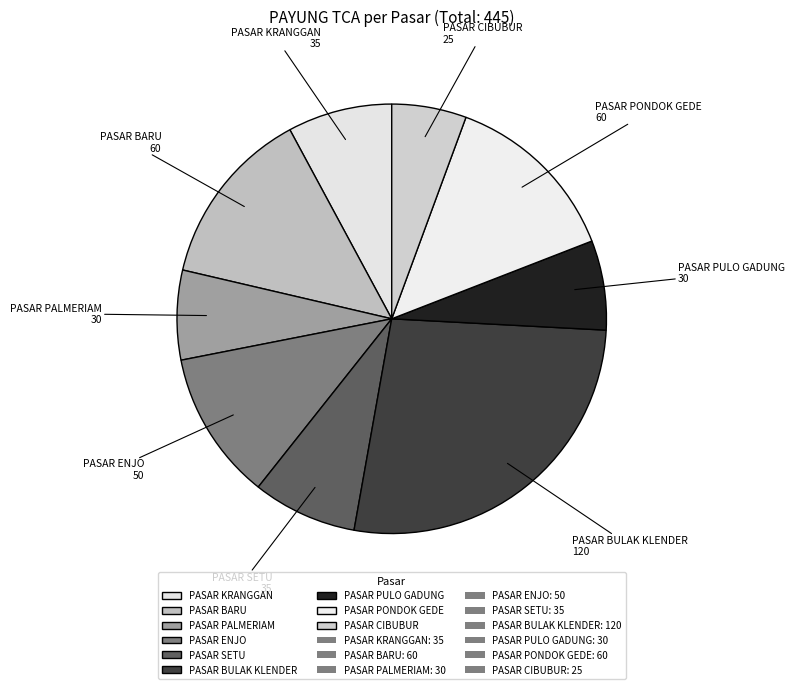

Which has a higher value, PASAR PONDOK GEDE or PASAR CIBUBUR?

PASAR PONDOK GEDE